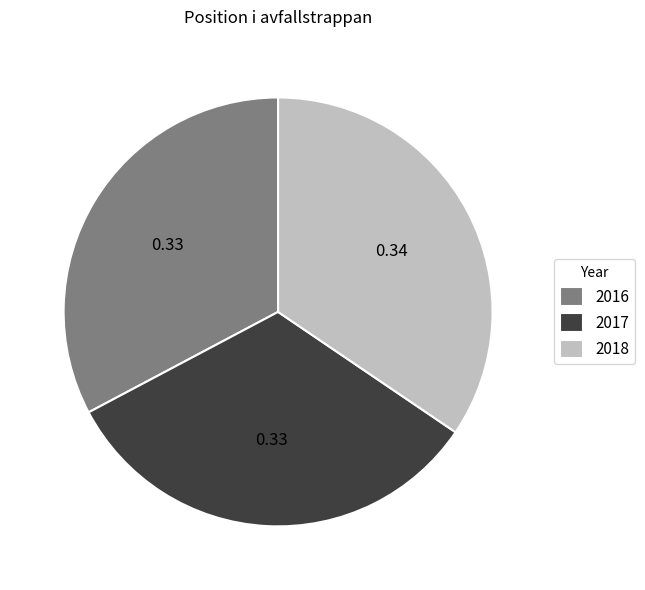

How many segments does this pie chart have?

3